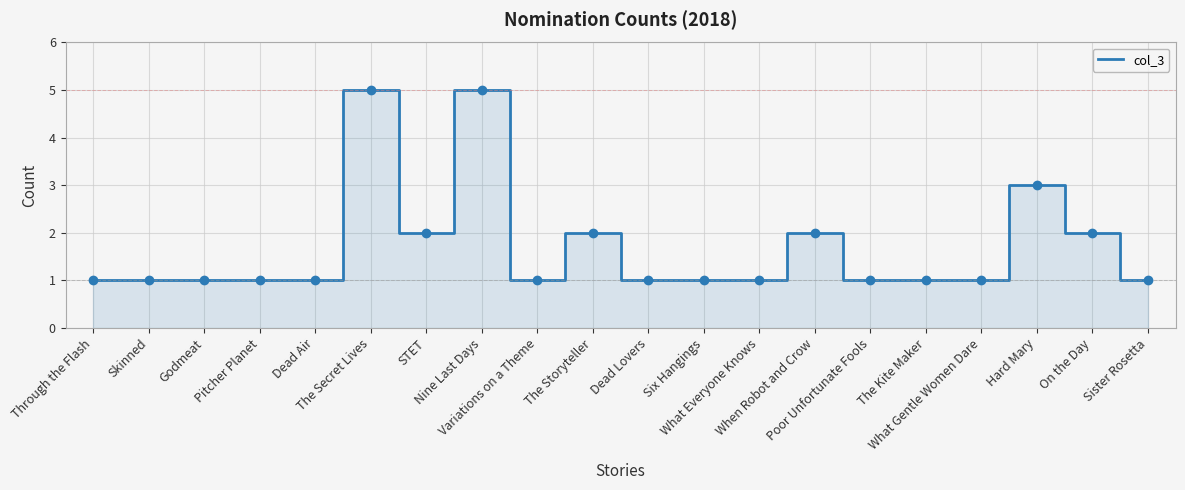

What is the maximum value shown in the chart?

5